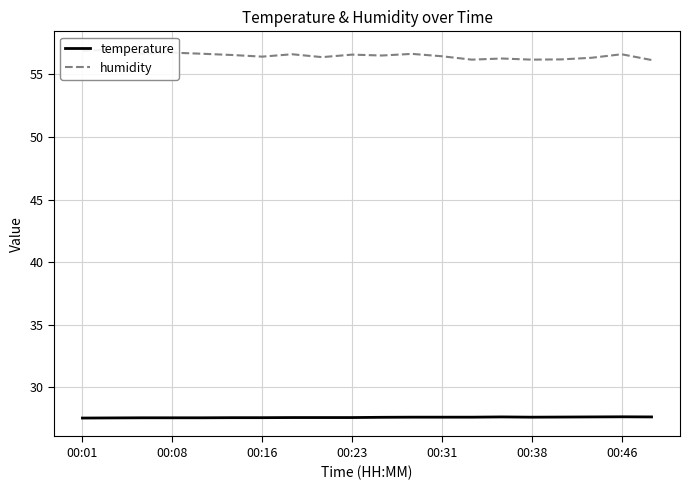

How many distinct data groups are displayed?

2